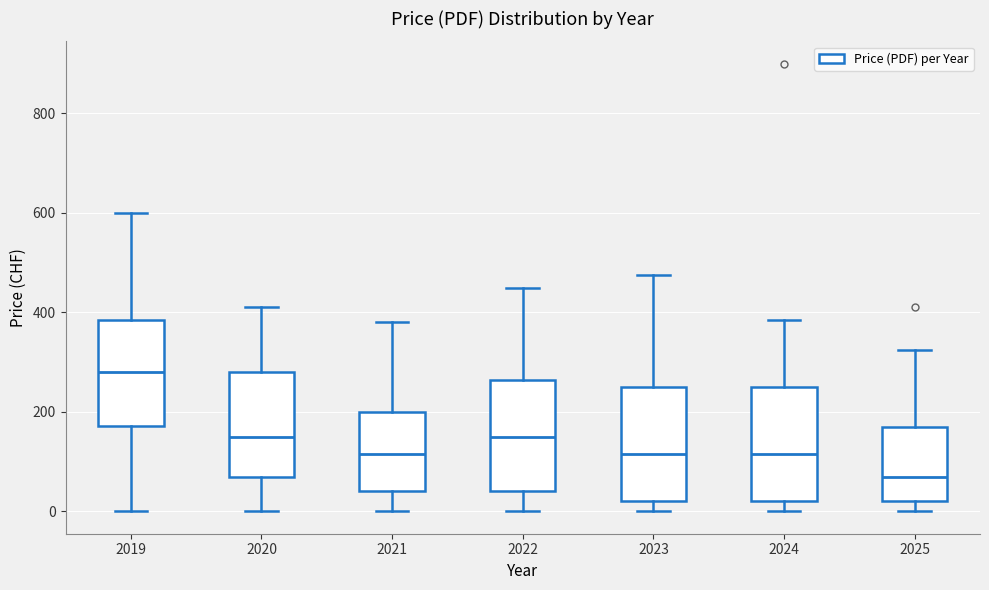

Reading left to right, read every box against the y-axis: the position of its median line, the range the box covers, and the ends of its whiskers. The values are not printed on the chart, so give them approximately, as read against the axis.

2019: median 280, box 180 to 380, whiskers 0 to 600
2020: median 160, box 80 to 280, whiskers 0 to 420
2021: median 120, box 40 to 200, whiskers 0 to 380
2022: median 160, box 40 to 260, whiskers 0 to 460
2023: median 120, box 20 to 260, whiskers 0 to 480
2024: median 120, box 20 to 260, whiskers 0 to 380
2025: median 80, box 20 to 180, whiskers 0 to 320